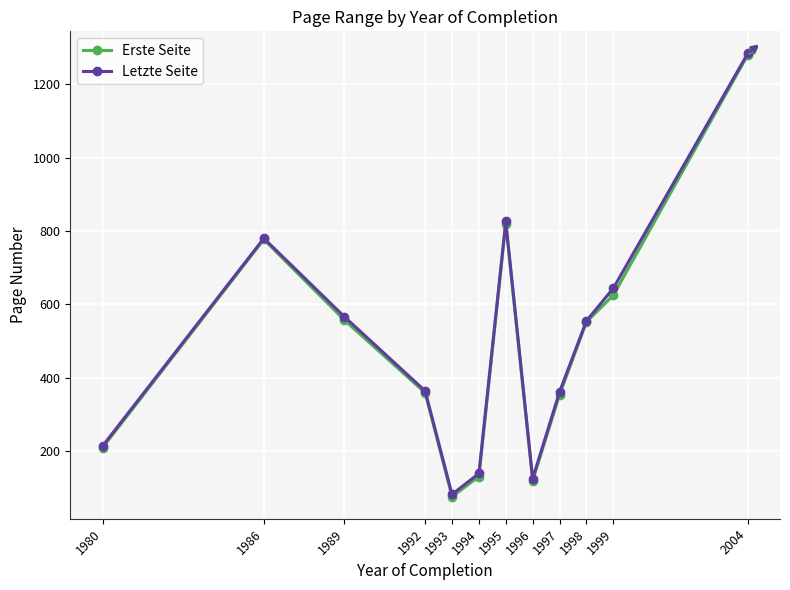

What is the value of the Letzte Seite point at the 4th from the left?

364.0